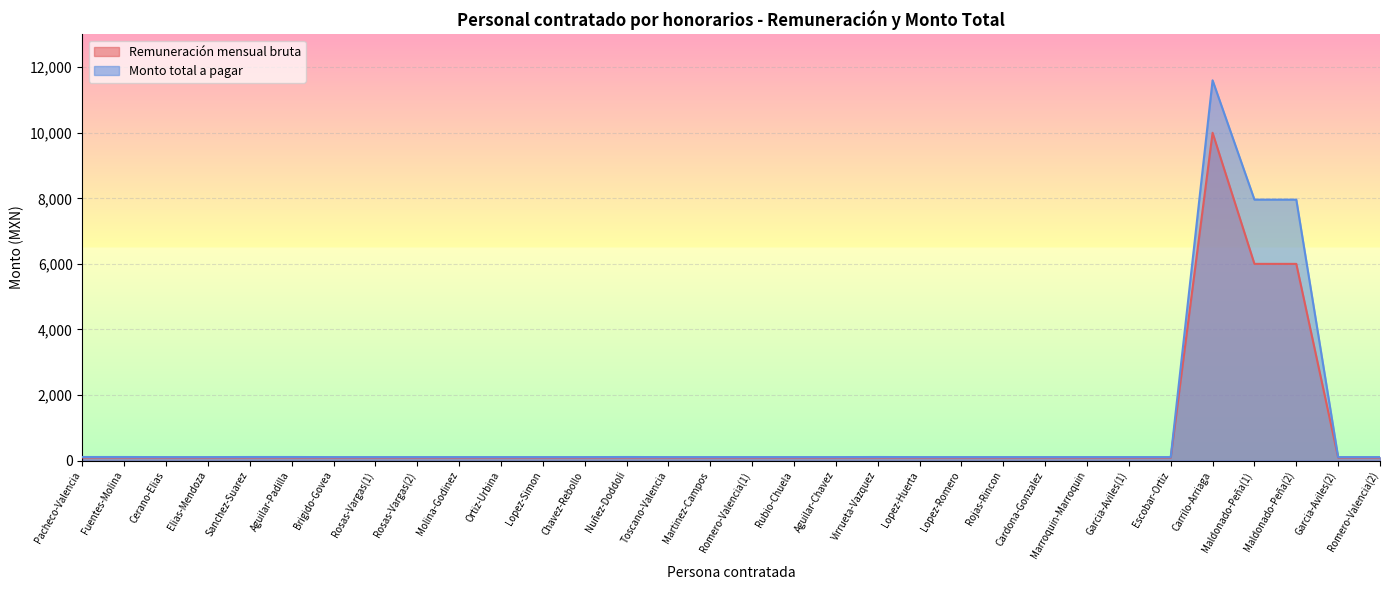

What are all the series names shown in the legend?

Remuneración mensual bruta, Monto total a pagar